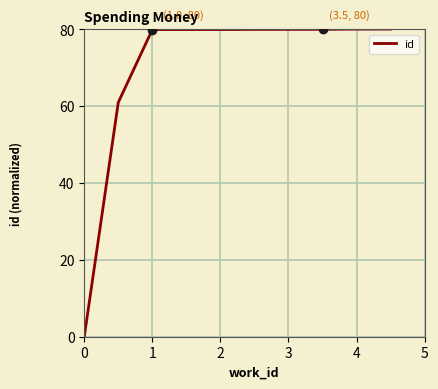

What is the difference between the maximum and minimum values?

80.0